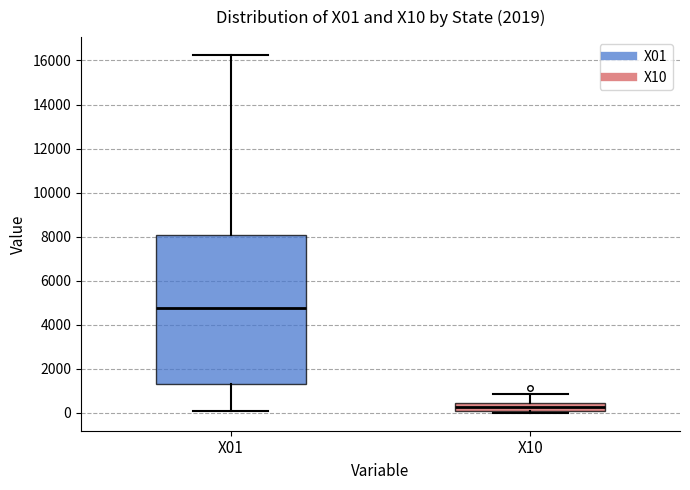

Reading left to right, read every box against the y-axis: the position of its median line, the range the box covers, and the ends of its whiskers. The values are not printed on the chart, so give them approximately, as read against the axis.

X01: median 4800, box 1400 to 8000, whiskers 0 to 16200
X10: median 200 (inside the box), box 200 to 400, whiskers 0 to 800